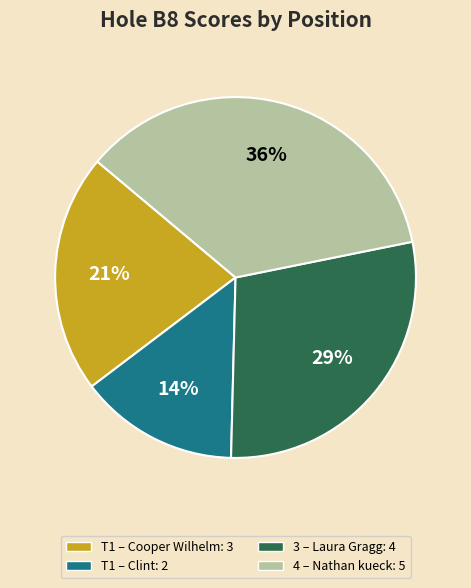

How many slices are in this pie chart?

4